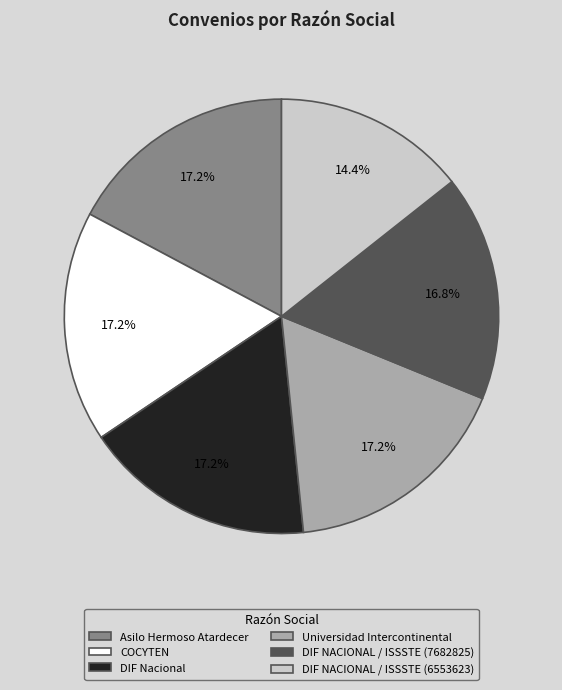

To the nearest percent, what is the average slice percentage?

17%